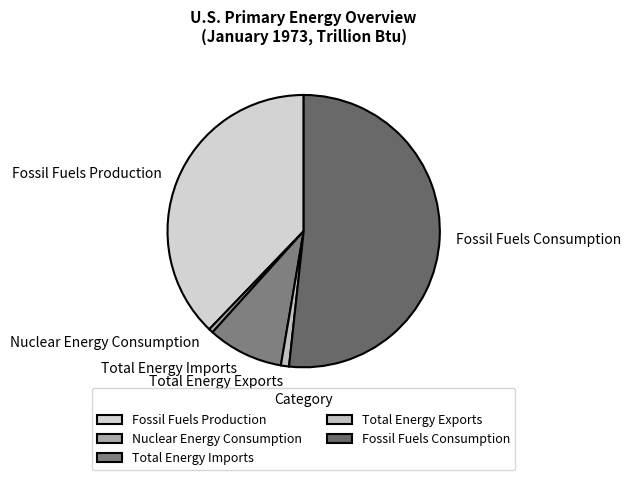

The Total Energy Exports slice represents 1% of the pie. True or false?

True